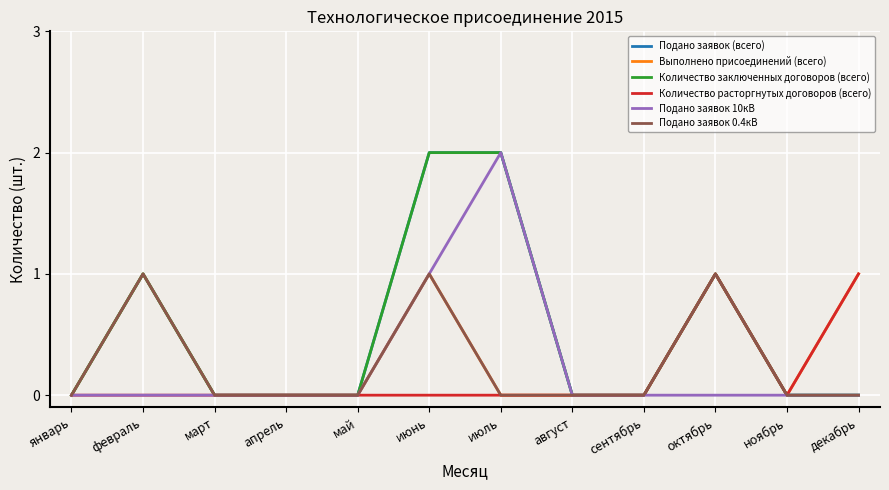

Reading left to right, what are all the values shown in this chart?

Подано заявок (всего): январь=0	февраль=1	март=0	апрель=0	май=0	июнь=2	июль=2	август=0	сентябрь=0	октябрь=1	ноябрь=0	декабрь=0
Выполнено присоединений (всего): январь=0	февраль=1	март=0	апрель=0	май=0	июнь=1	июль=0	август=0	сентябрь=0	октябрь=1	ноябрь=0	декабрь=1
Количество заключенных договоров (всего): январь=0	февраль=1	март=0	апрель=0	май=0	июнь=2	июль=2	август=0	сентябрь=0	октябрь=1	ноябрь=0	декабрь=0
Количество расторгнутых договоров (всего): январь=0	февраль=0	март=0	апрель=0	май=0	июнь=0	июль=0	август=0	сентябрь=0	октябрь=1	ноябрь=0	декабрь=1
Подано заявок 10кВ: январь=0	февраль=0	март=0	апрель=0	май=0	июнь=1	июль=2	август=0	сентябрь=0	октябрь=0	ноябрь=0	декабрь=0
Подано заявок 0.4кВ: январь=0	февраль=1	март=0	апрель=0	май=0	июнь=1	июль=0	август=0	сентябрь=0	октябрь=1	ноябрь=0	декабрь=0